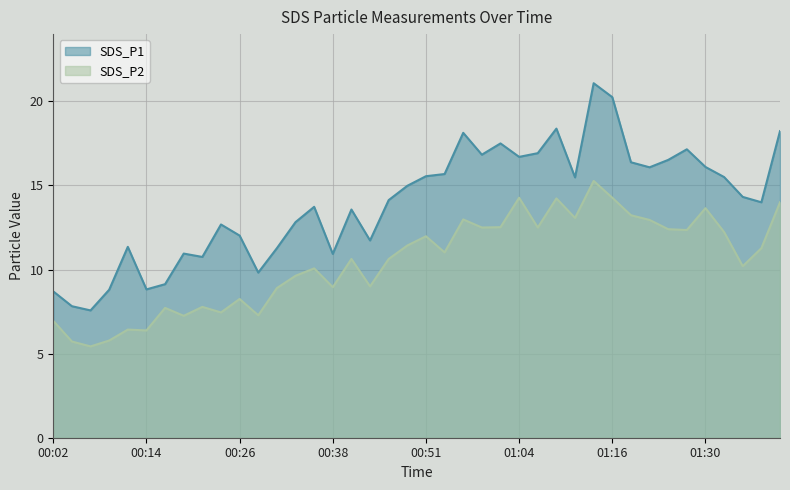

True or false: SDS_P1 and SDS_P2 cross at least once.

False